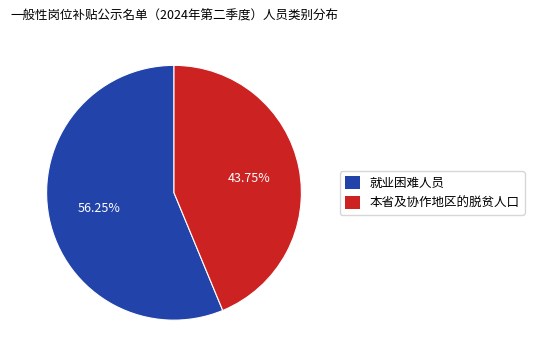

To the nearest percent, what portion does 本省及协作地区的脱贫人口 represent?

44%